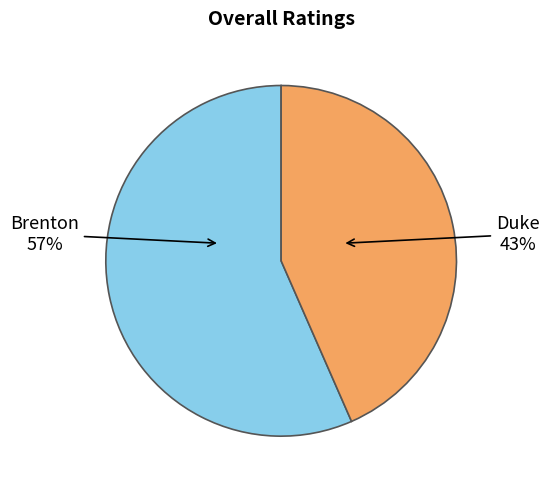

Is it true that Brenton is 57% of the pie?

True